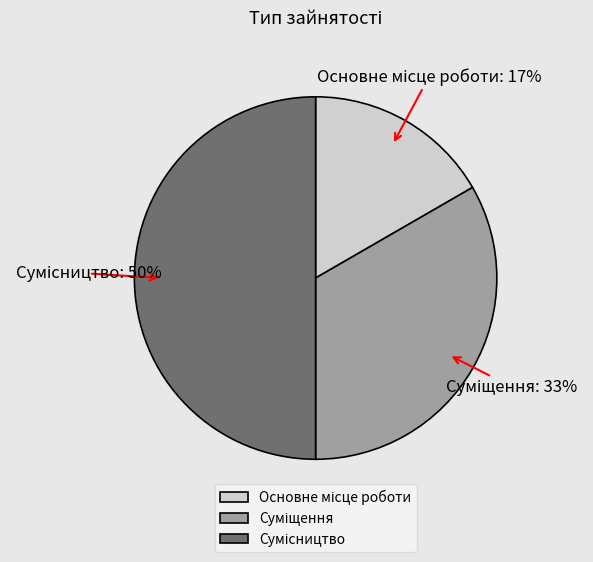

To the nearest percent, what is the difference between the largest and smallest slice percentages?

33%